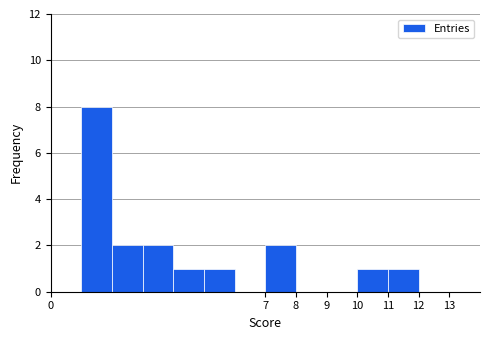

Reading left to right, transcribe this chart: for each bar, give the range it covers on the x-axis and its height. The values are not printed on the chart, so give them approximately, as read against the axis.

0 to 1: 0
1 to 2: 8
2 to 3: 2
3 to 4: 2
4 to 5: 1
5 to 6: 1
6 to 7: 0
7 to 8: 2
8 to 9: 0
9 to 10: 0
10 to 11: 1
11 to 12: 1
12 to 13: 0
13 to 14: 0